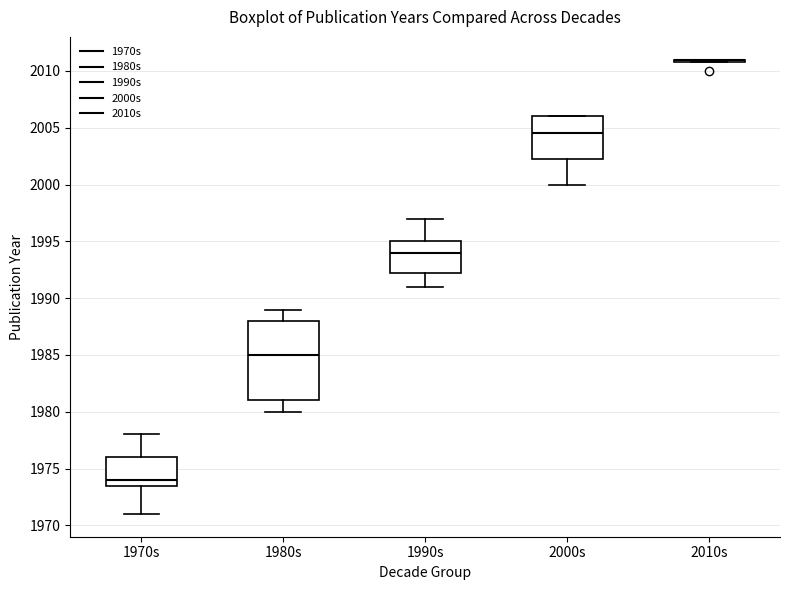

Comparing the boxes themselves (not the whiskers), which one is the tallest?

1980s